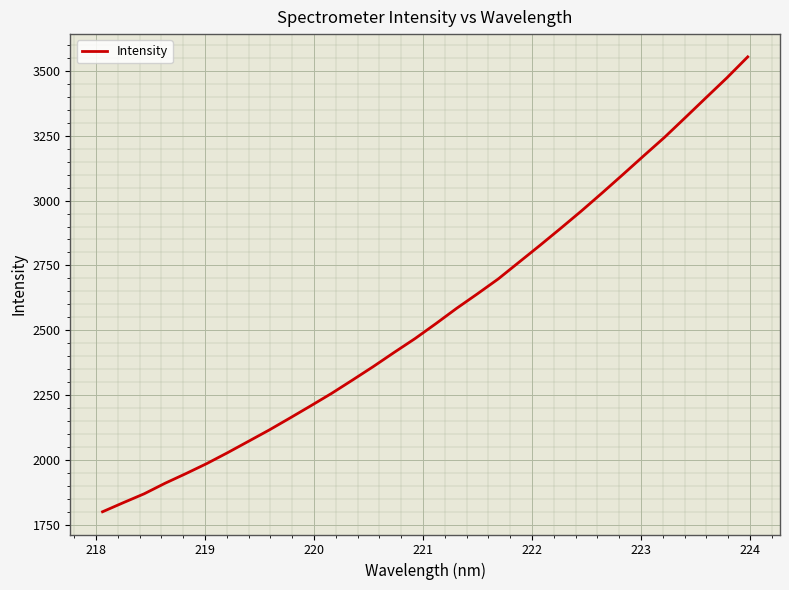

What is the difference between the maximum and minimum values?

1754.3